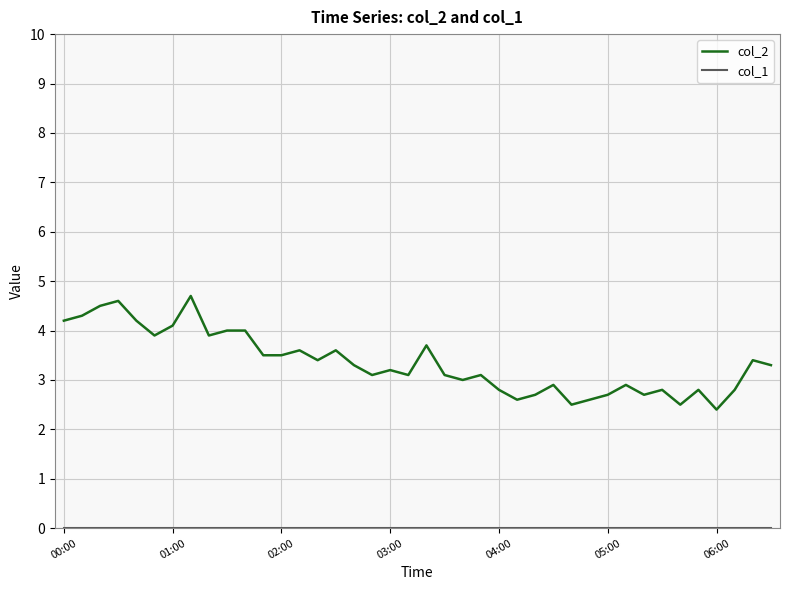

What is the maximum value shown in the chart?

4.7